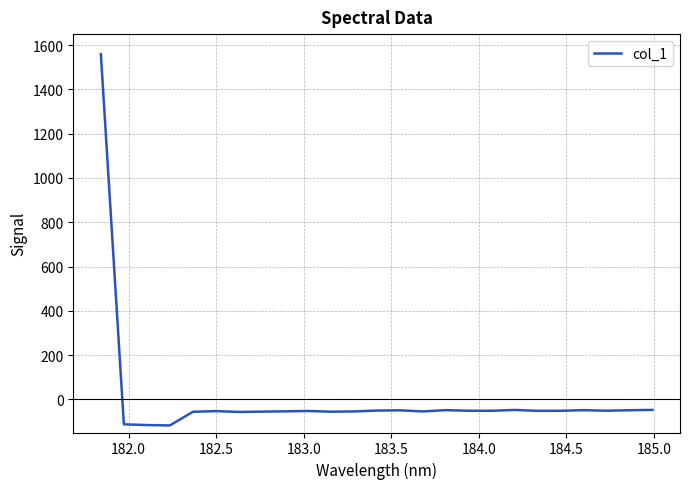

What is the maximum value shown in the chart?

1559.4